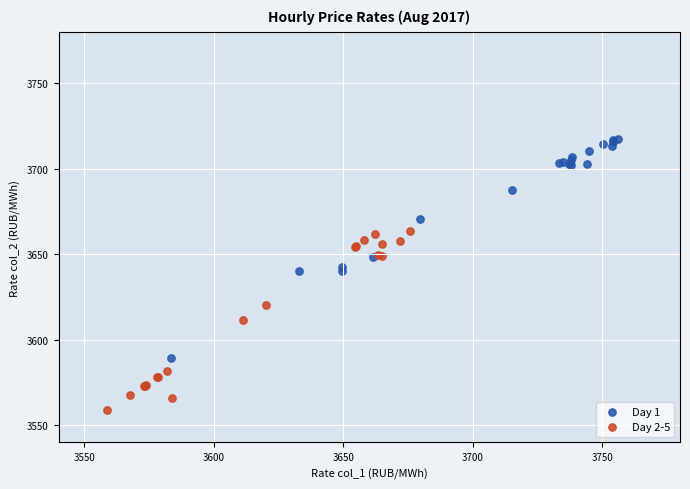

Which series reaches the minimum Y coordinate?

Day 2-5